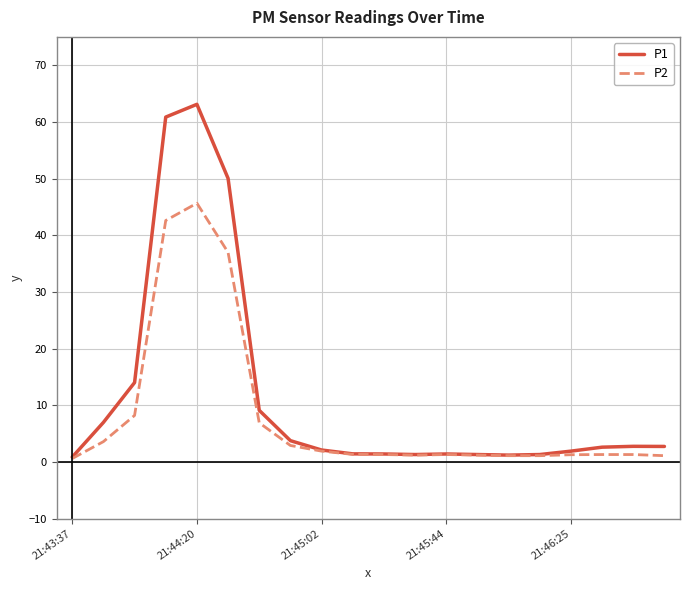

What is the minimum value for P2?

0.6